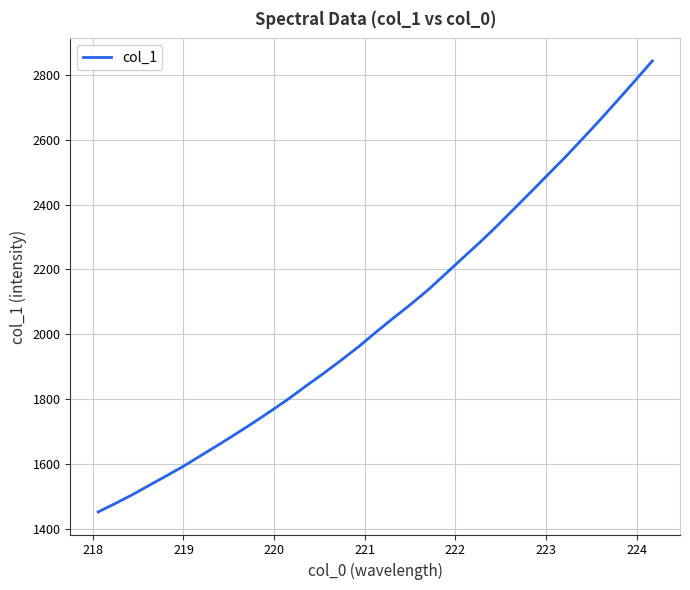

What is the greatest value displayed?

2843.8